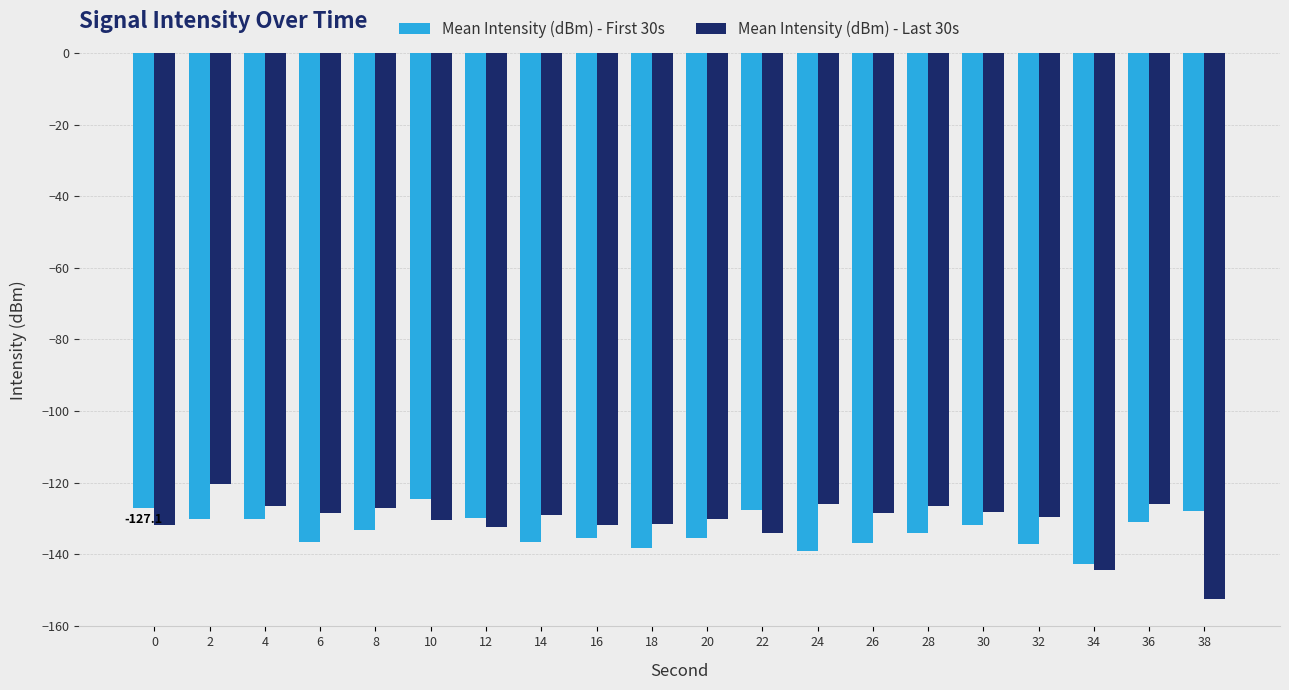

What value does the Mean Intensity (dBm) - Last 30s series have at 2?

-120.4